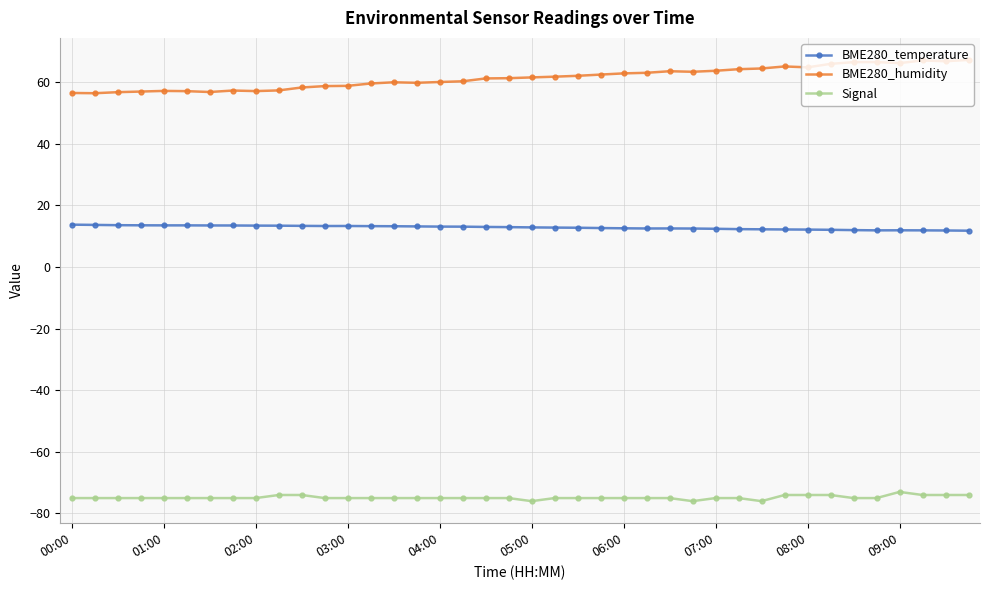

What is the lowest value of the Signal series?

-76.0